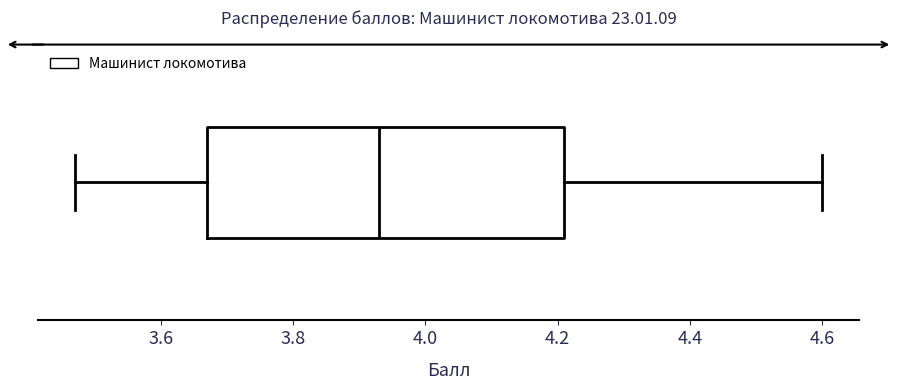

Read this box plot against the x-axis: the position of the median line, the range covered by the box, and the ends of both whiskers. The values are not printed on the chart, so give them approximately, as read against the axis.

median 3.94, box 3.68 to 4.22, whiskers 3.48 to 4.60